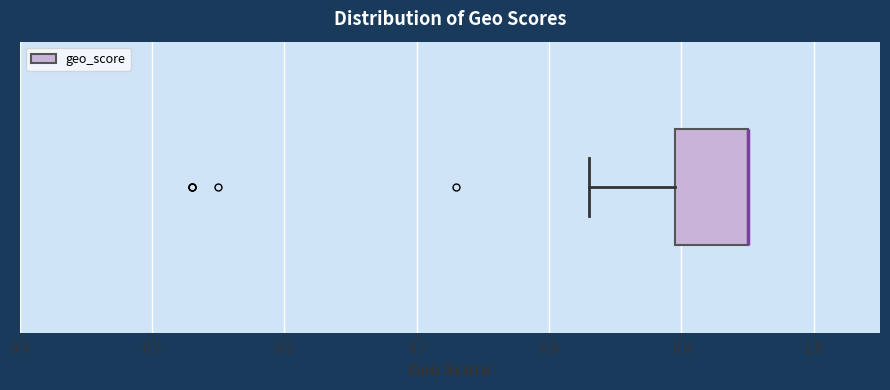

Transcribe this box plot: give where the median line is, the range the box spans, and where the two whiskers end, as read against the x-axis. The values are not printed on the chart, so give them approximately, as read against the axis.

median 0.95 (drawn on the box's right edge), box 0.90 to 0.95, whiskers 0.83 to 0.95